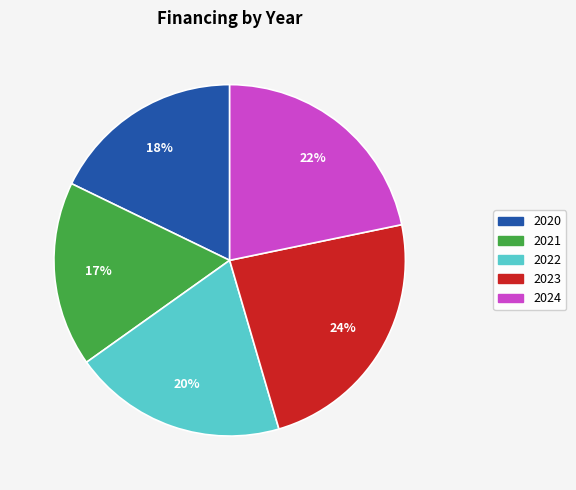

To the nearest percent, what percentage of the pie is 2020?

18%